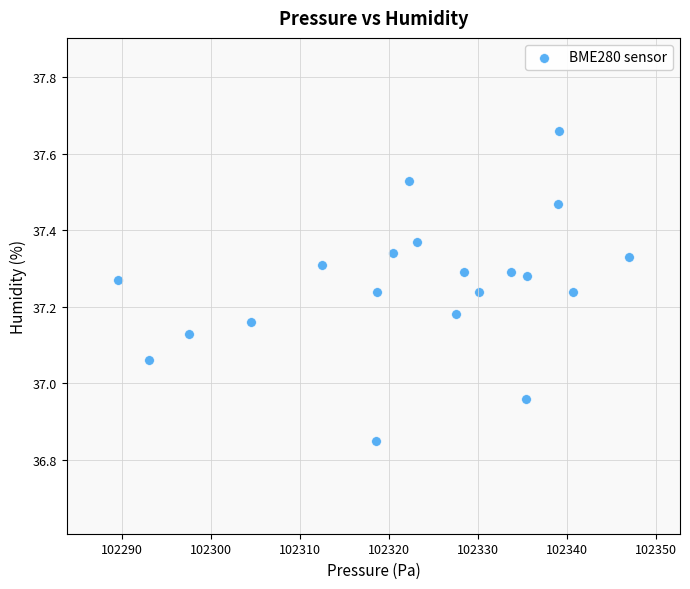

What is the range of X values (max minus min)?

57.5